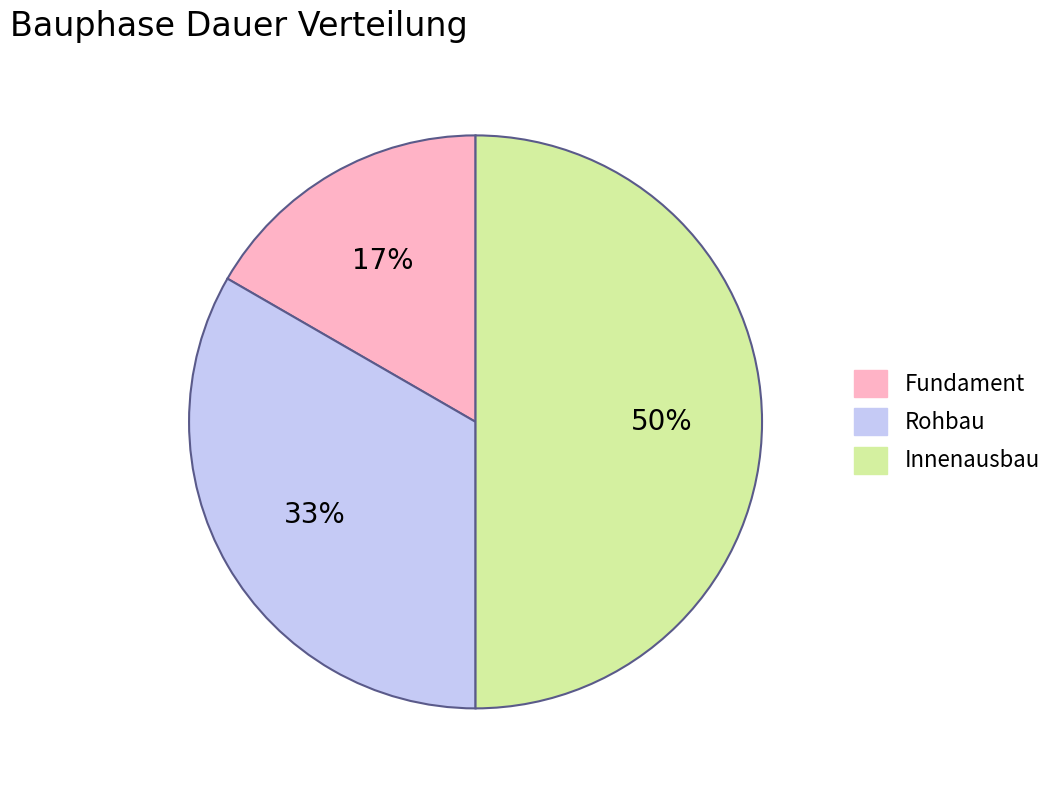

Which has a higher value, Fundament or Innenausbau?

Innenausbau